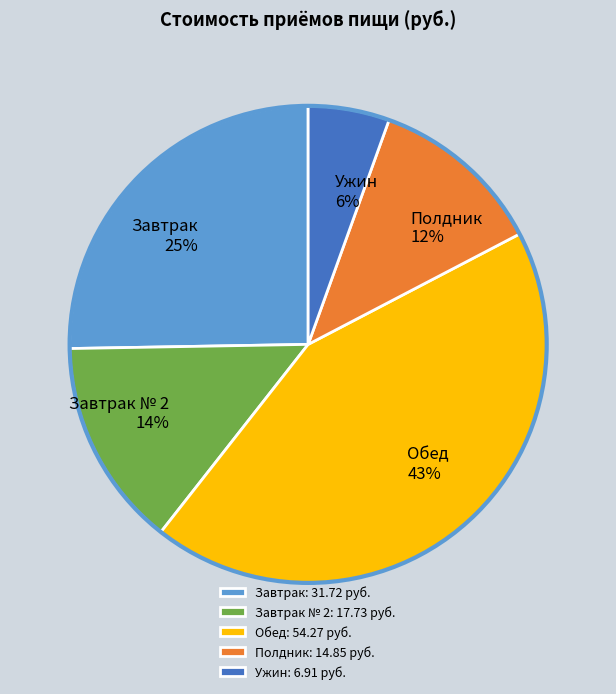

Approximately how many times larger is the value at Обед: 54.27 руб. compared to Завтрак № 2: 17.73 руб.?

3.1